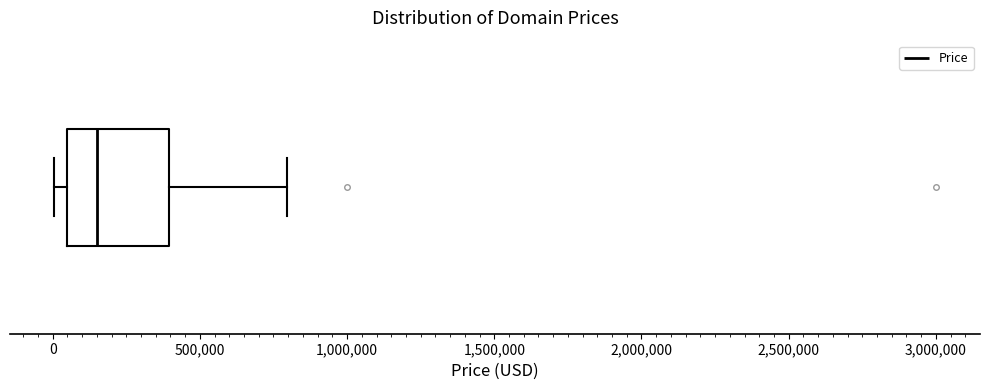

Read this box plot against the x-axis: the position of the median line, the range covered by the box, and the ends of both whiskers. The values are not printed on the chart, so give them approximately, as read against the axis.

median 150000, box 50000 to 400000, whiskers 0 to 800000